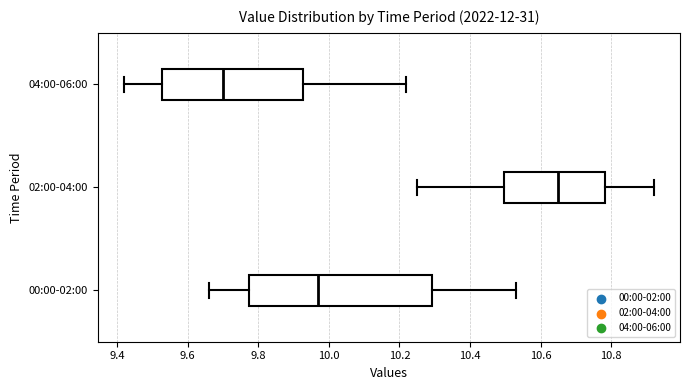

Which box has the furthest to the right median line?

02:00-04:00